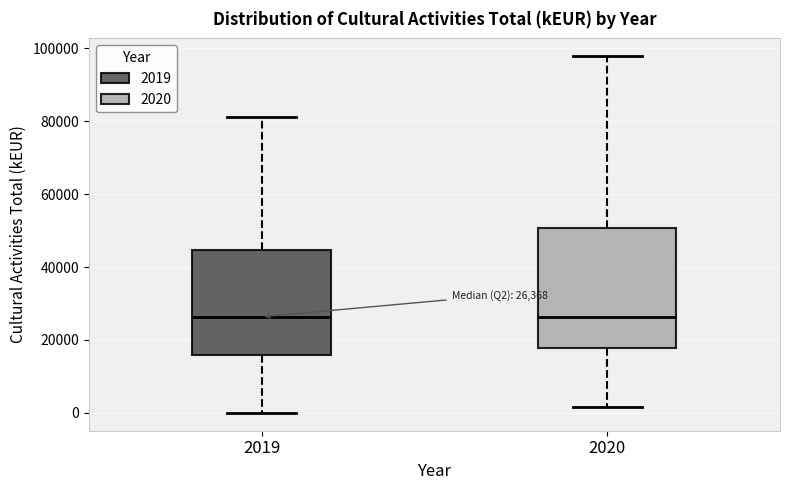

Comparing the boxes themselves (not the whiskers), which one is the tallest?

2020